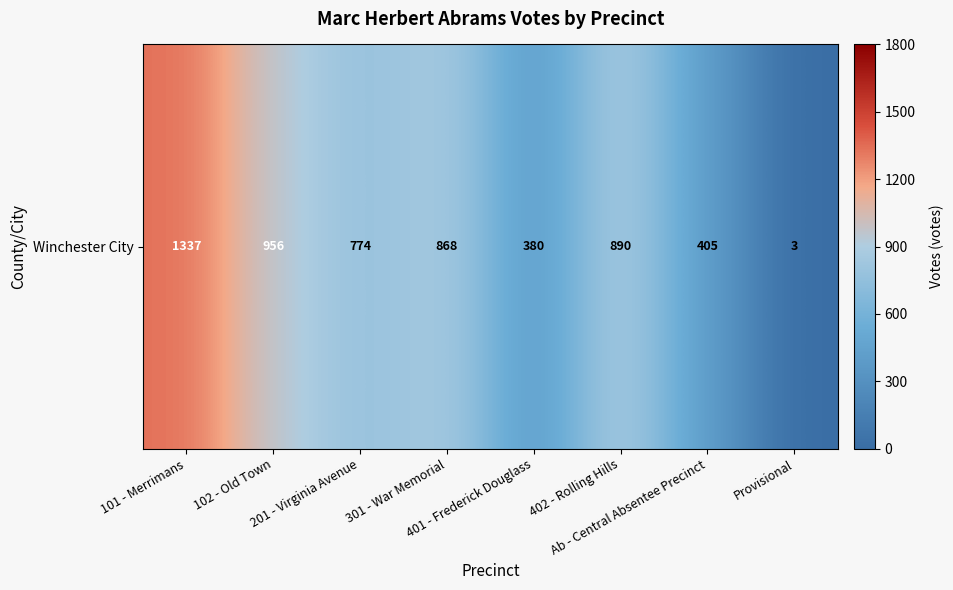

List the labels in order of value, smallest first.

Provisional, 401 - Frederick Douglass, Ab - Central Absentee Precinct, 201 - Virginia Avenue, 301 - War Memorial, 402 - Rolling Hills, 102 - Old Town, 101 - Merrimans